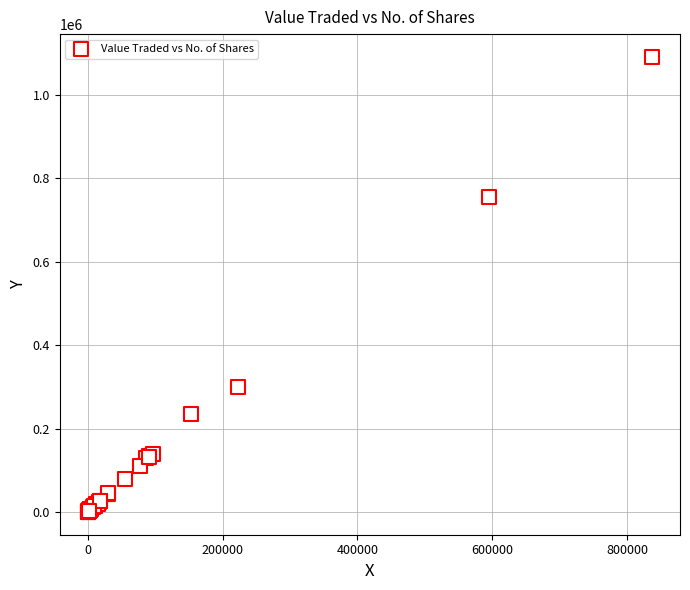

What Y value in the scatter plot is closest to 545208?

754643